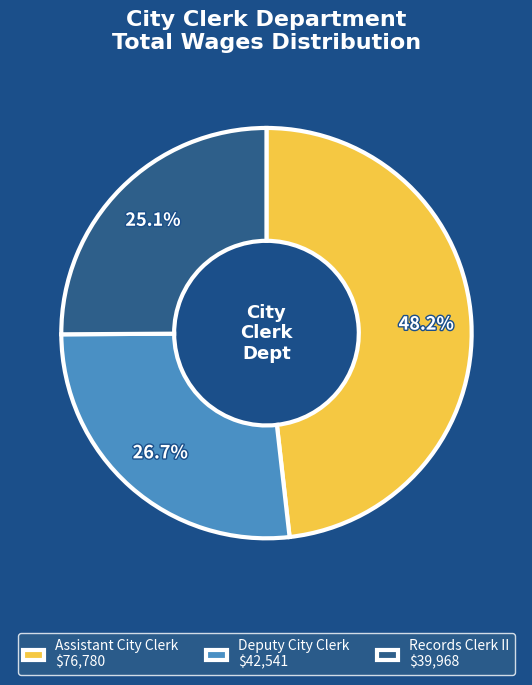

To the nearest percent, what is the difference between the Deputy City Clerk and Records Clerk II slice percentages?

2%